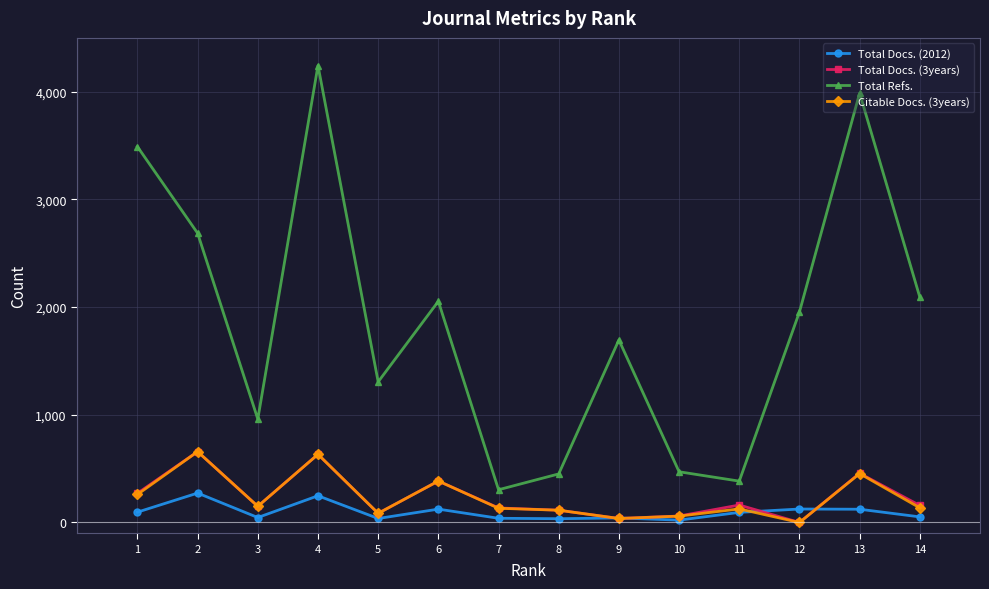

The value of Total Refs. at 3 is 960. True or false?

True